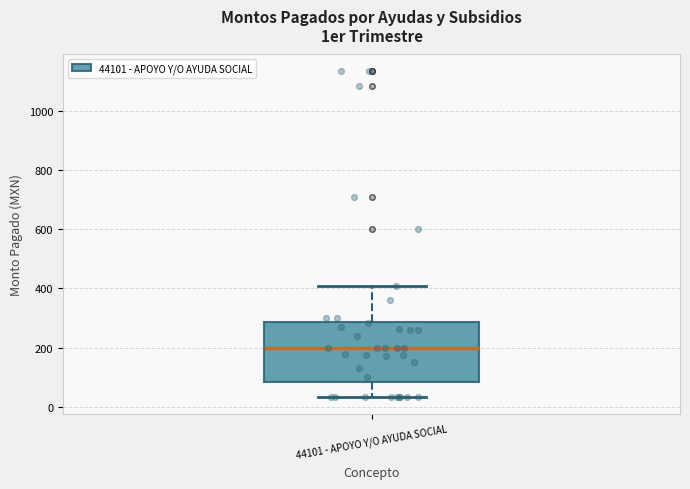

Where is the lower edge of the box for 44101 - APOYO Y/O AYUDA SOCIAL on the y-axis? The values are not printed on the chart, so give them approximately, as read against the axis.

80